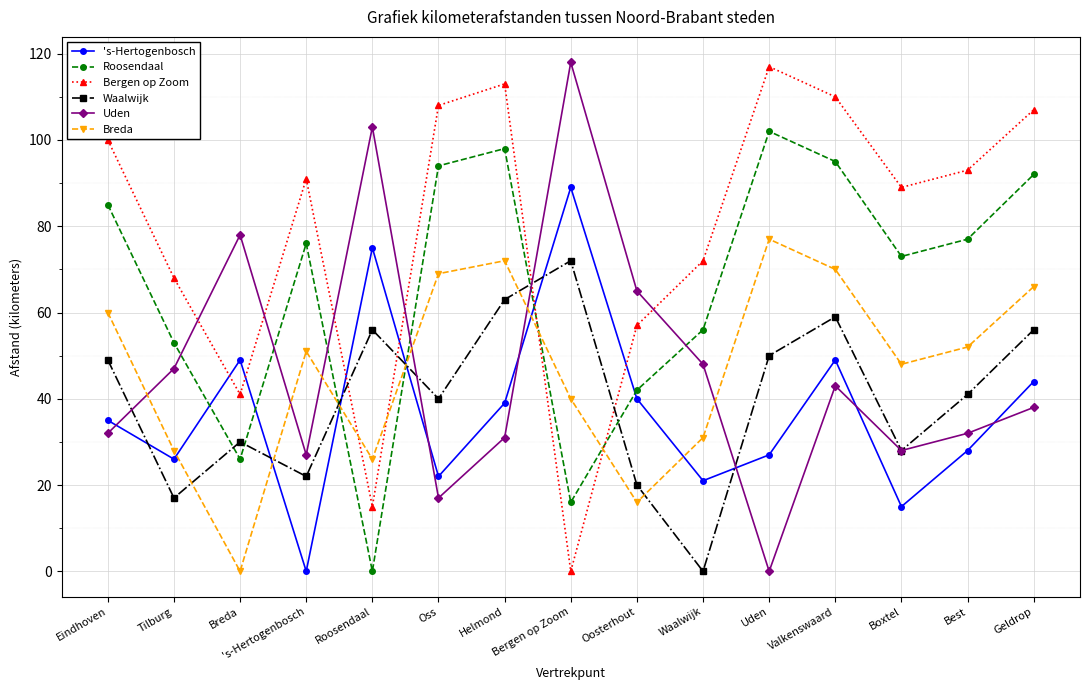

Count the number of categories in the chart.

15